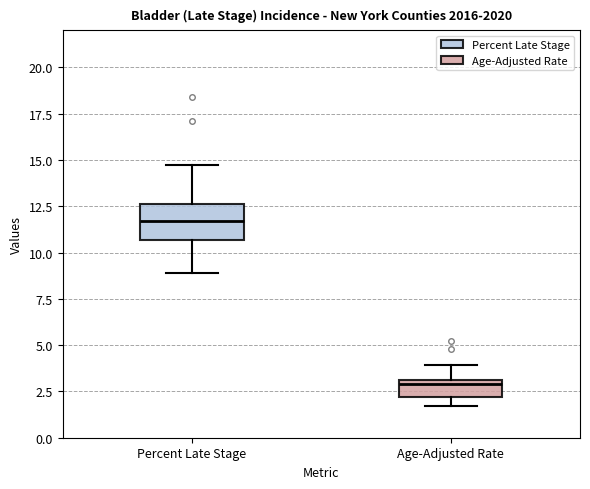

Where is the lower edge of the box for Percent Late Stage on the y-axis? The values are not printed on the chart, so give them approximately, as read against the axis.

10.5